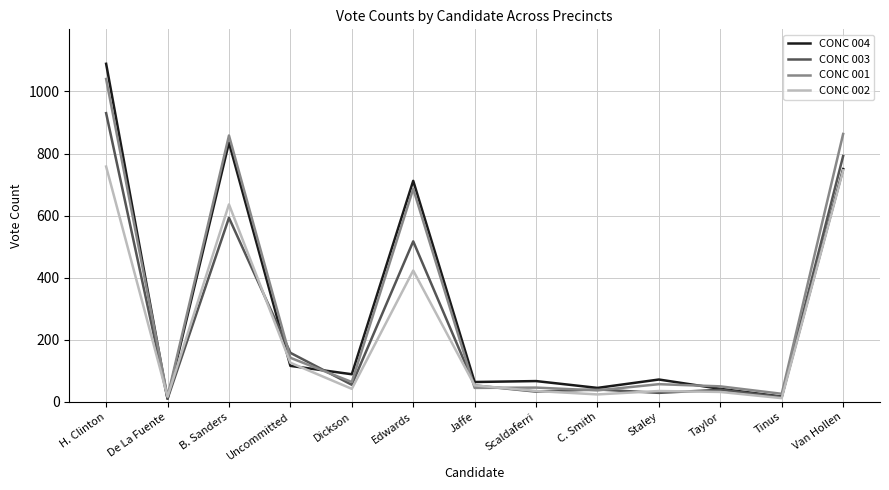

Which series has the largest range (max minus min)?

CONC 004